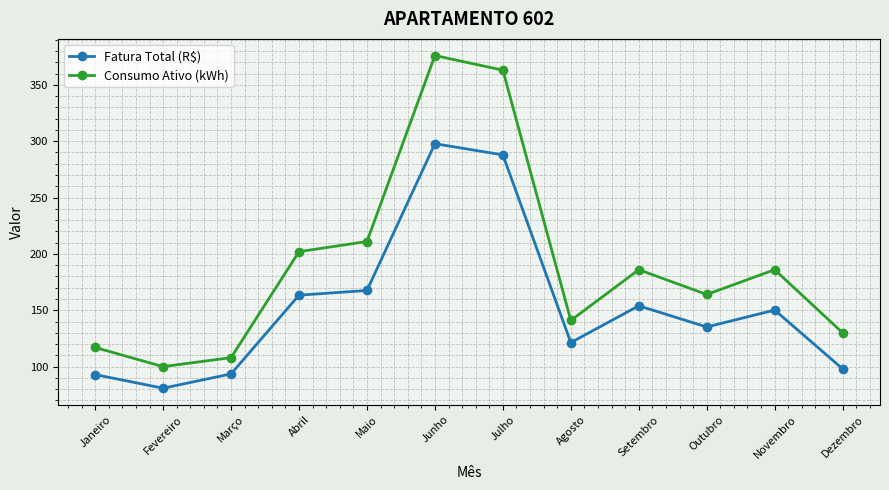

Rank the series at Fevereiro from highest to lowest value.

Consumo Ativo (kWh), Fatura Total (R$)